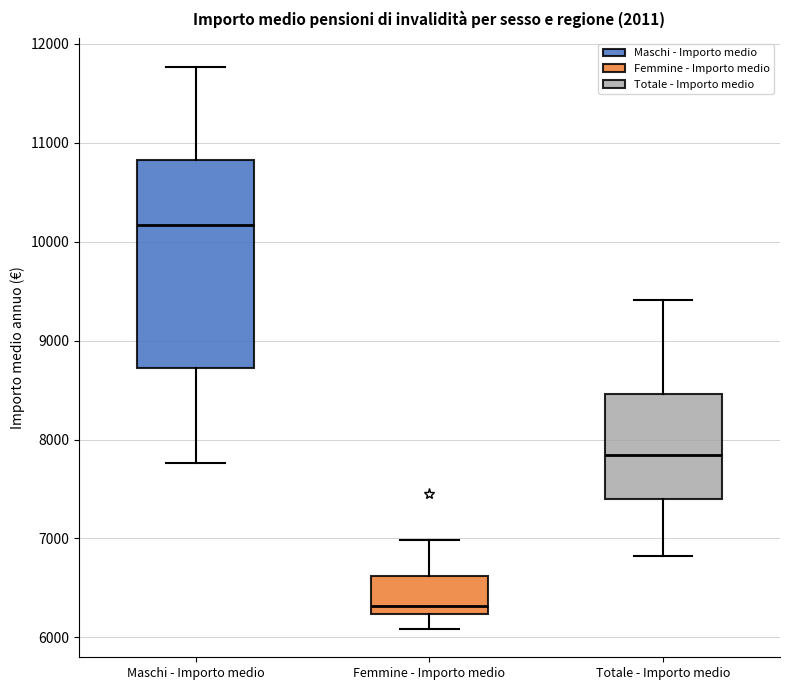

Comparing the boxes themselves (not the whiskers), which one is the tallest?

Maschi - Importo medio